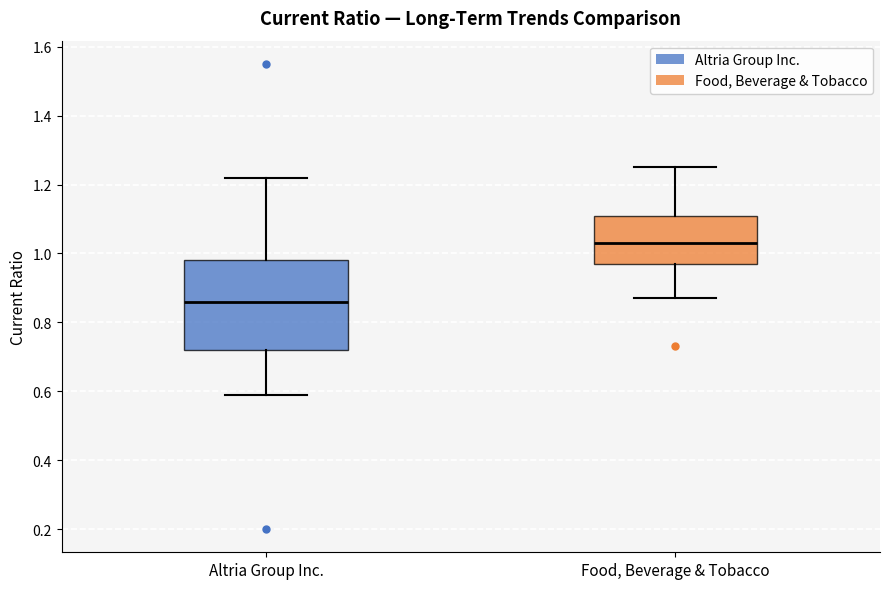

Reading left to right, read every box against the y-axis: the position of its median line, the range the box covers, and the ends of its whiskers. The values are not printed on the chart, so give them approximately, as read against the axis.

Altria Group Inc.: median 0.86, box 0.72 to 0.98, whiskers 0.60 to 1.22
Food, Beverage & Tobacco: median 1.04, box 0.98 to 1.12, whiskers 0.88 to 1.26